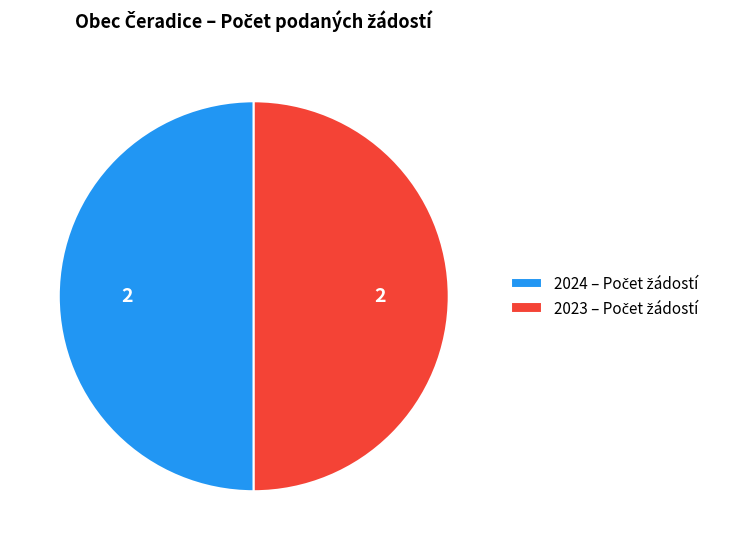

How many slices are in this pie chart?

2